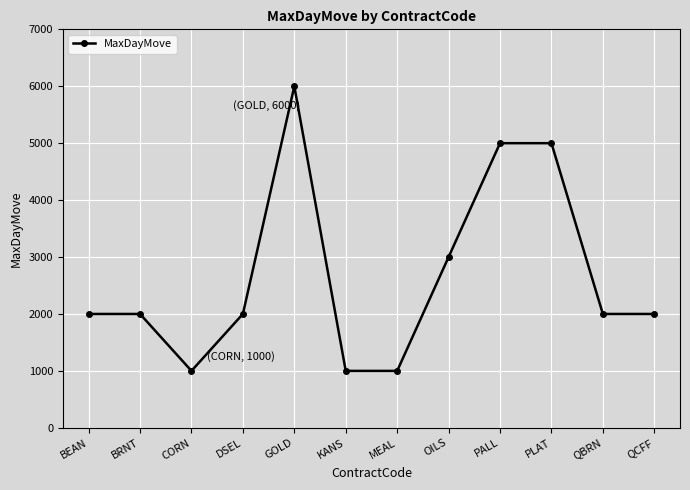

Approximately how many times larger is the value at CORN compared to OILS?

0.3